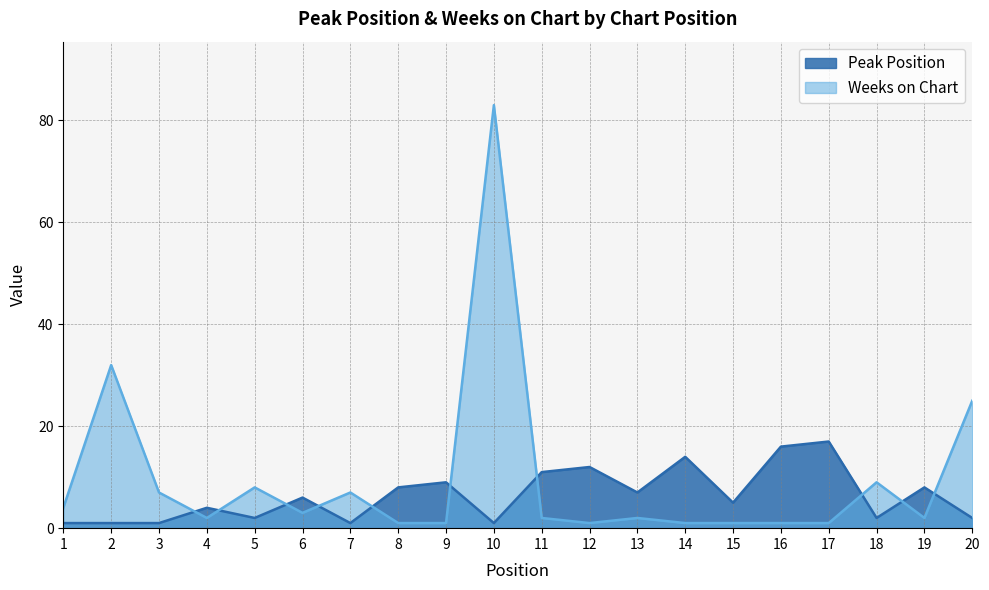

What is the minimum value for Peak Position?

1